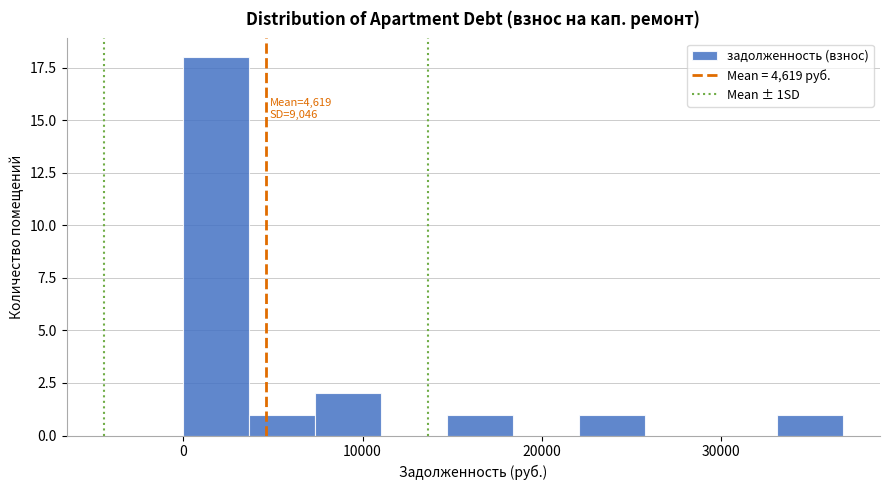

Read against the x-axis, roughly where is the centre of the tallest bar?

2000